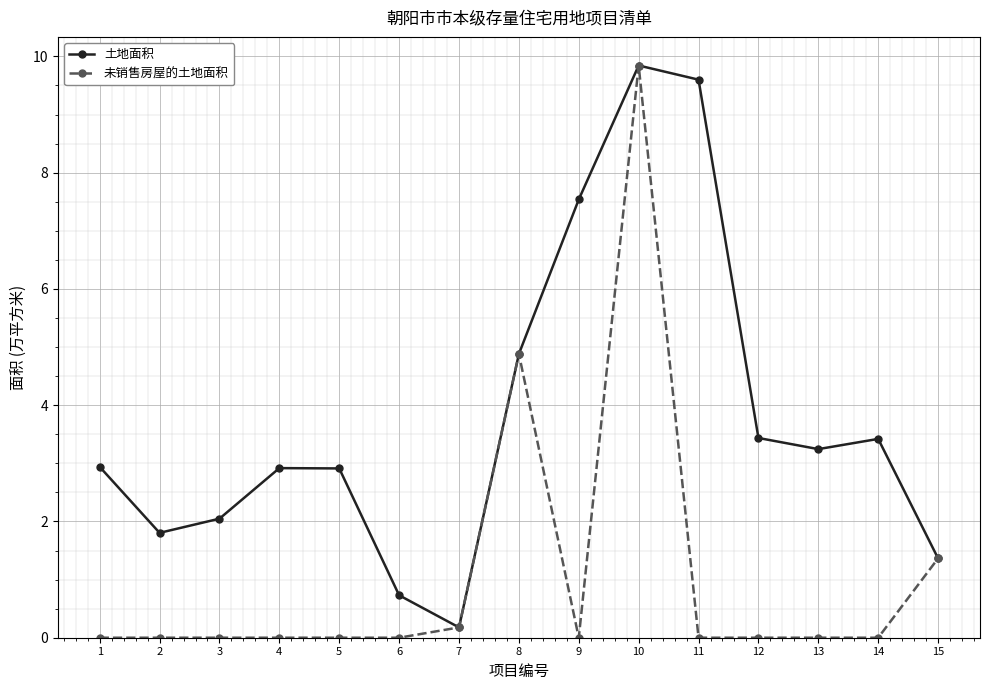

Is it true that 土地面积 equals 0.7 at 6?

True